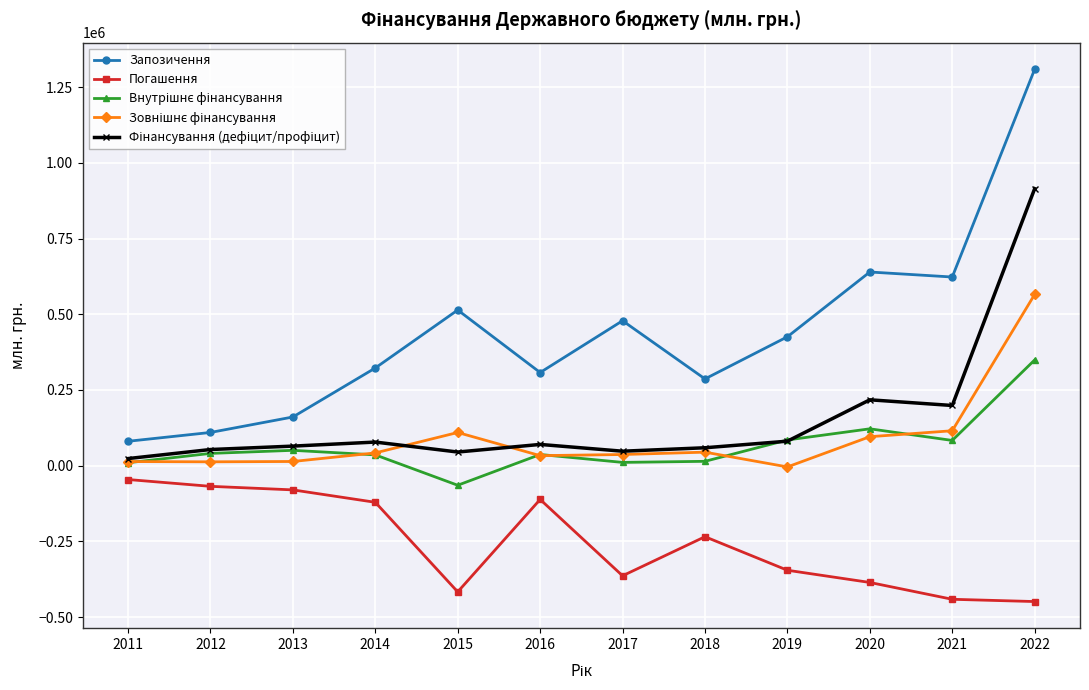

What is the difference between the highest and lowest values at 2021?

1064147.8